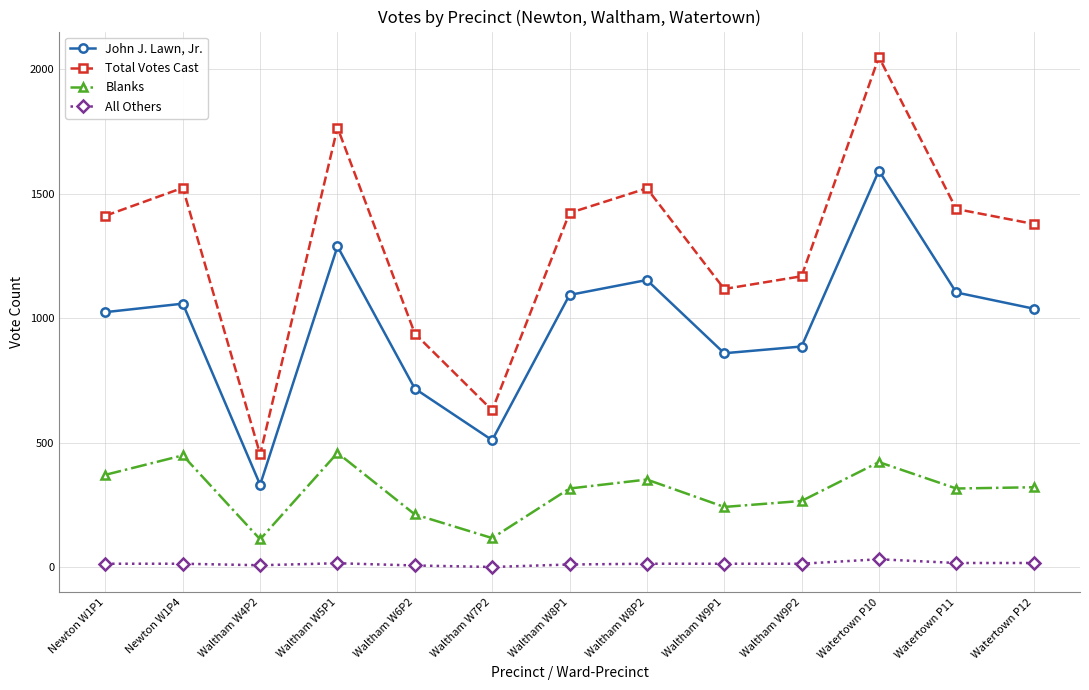

What is the highest value of the Total Votes Cast series?

2049